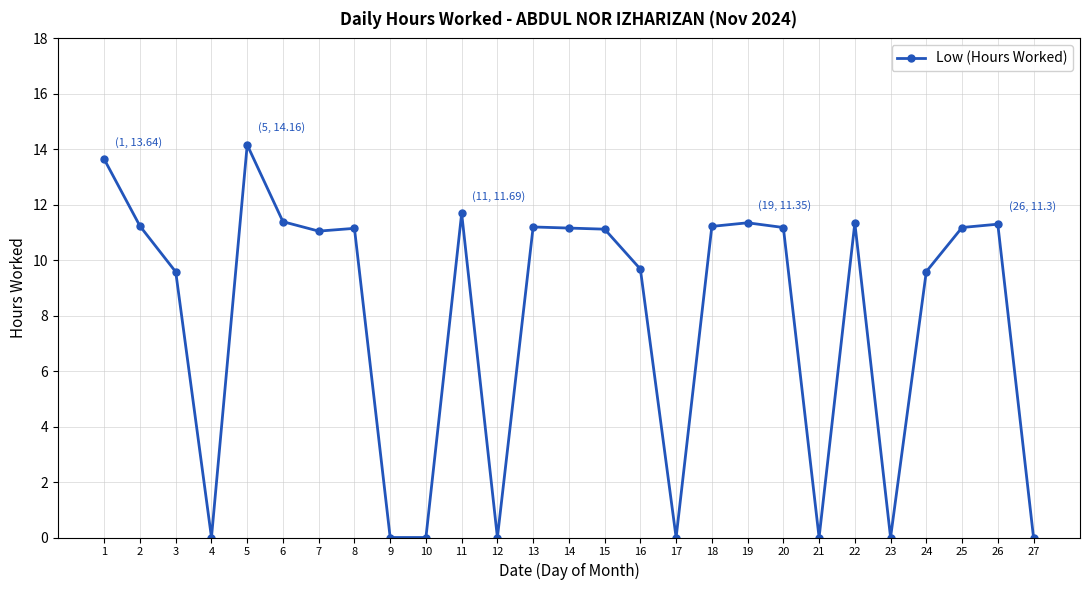

The chart shows a value of 13.6 at 1. True or false?

True